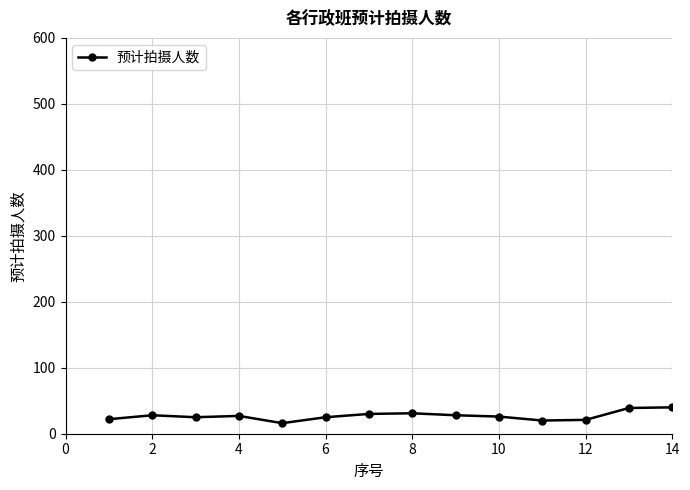

What is the value of the 1st point from the left?

22